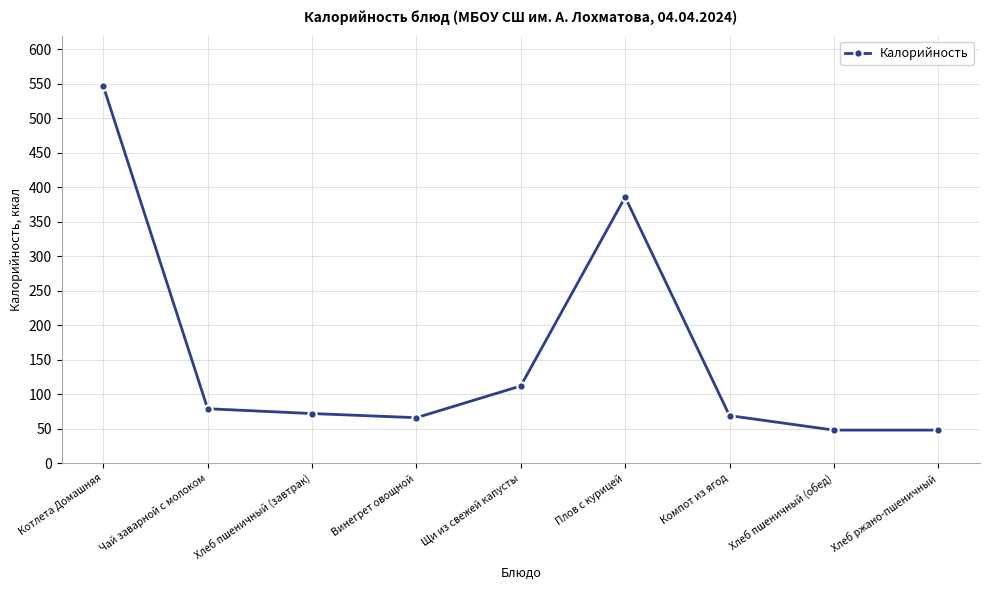

What position from the right is Винегрет овощной?

6